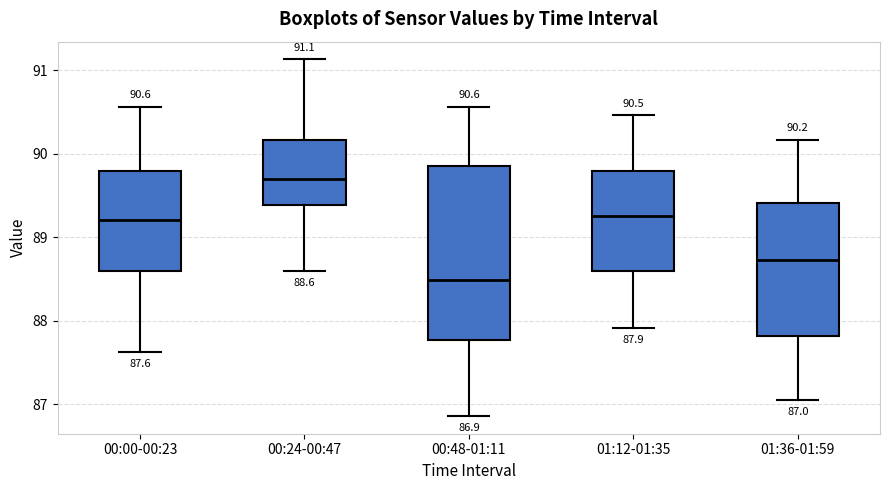

Which box is the tallest, from its lower edge to its upper edge?

00:48-01:11